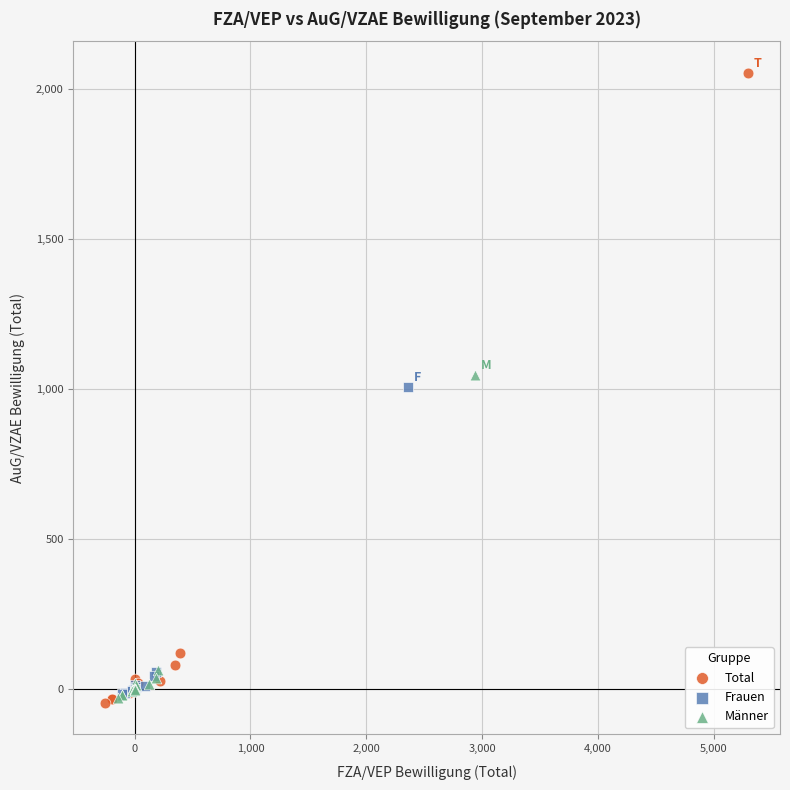

Which series reaches the maximum Y coordinate?

Total